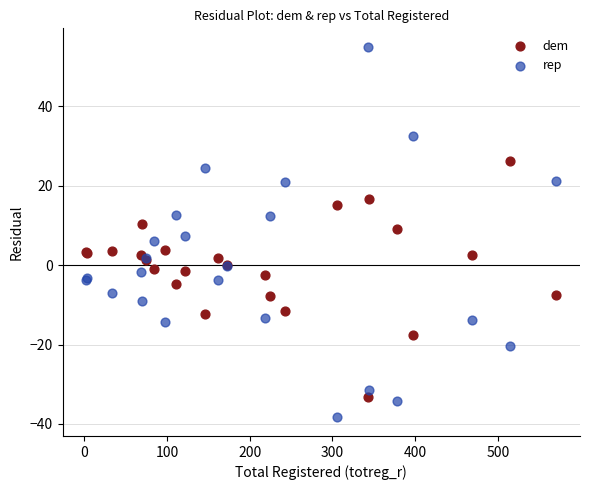

What is the X range (max minus min) for the scatter plot?

569.0